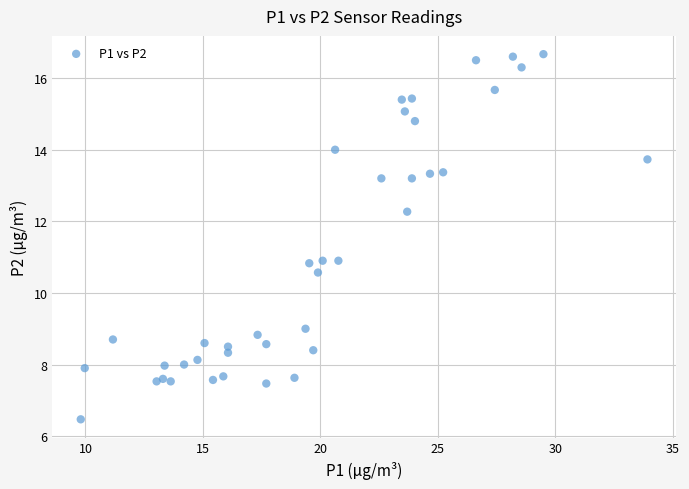

What is the range of X values (max minus min)?

24.1